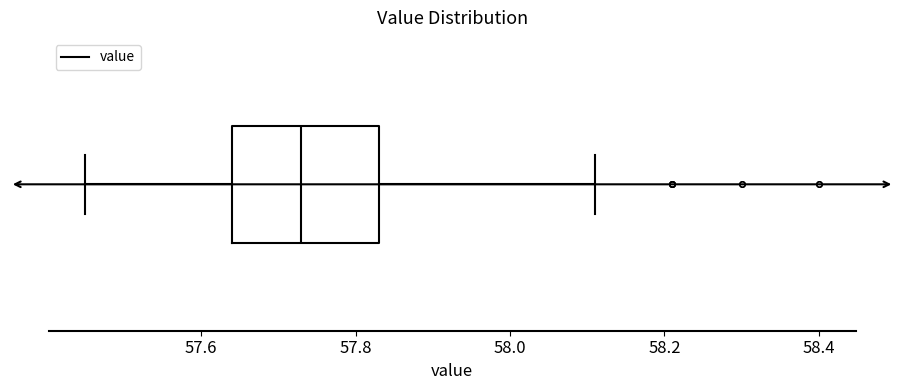

Read this box plot against the x-axis: the position of the median line, the range covered by the box, and the ends of both whiskers. The values are not printed on the chart, so give them approximately, as read against the axis.

median 57.74, box 57.64 to 57.84, whiskers 57.46 to 58.12